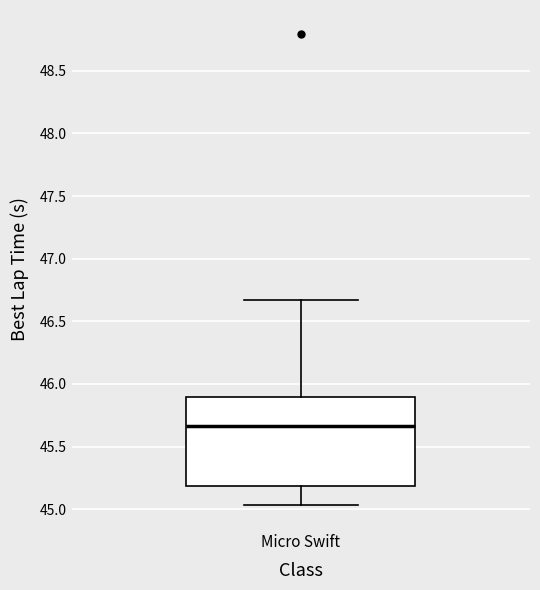

Transcribe this box plot: give where the median line is, the range the box spans, and where the two whiskers end, as read against the y-axis. The values are not printed on the chart, so give them approximately, as read against the axis.

median 45.65, box 45.20 to 45.90, whiskers 45.05 to 46.65